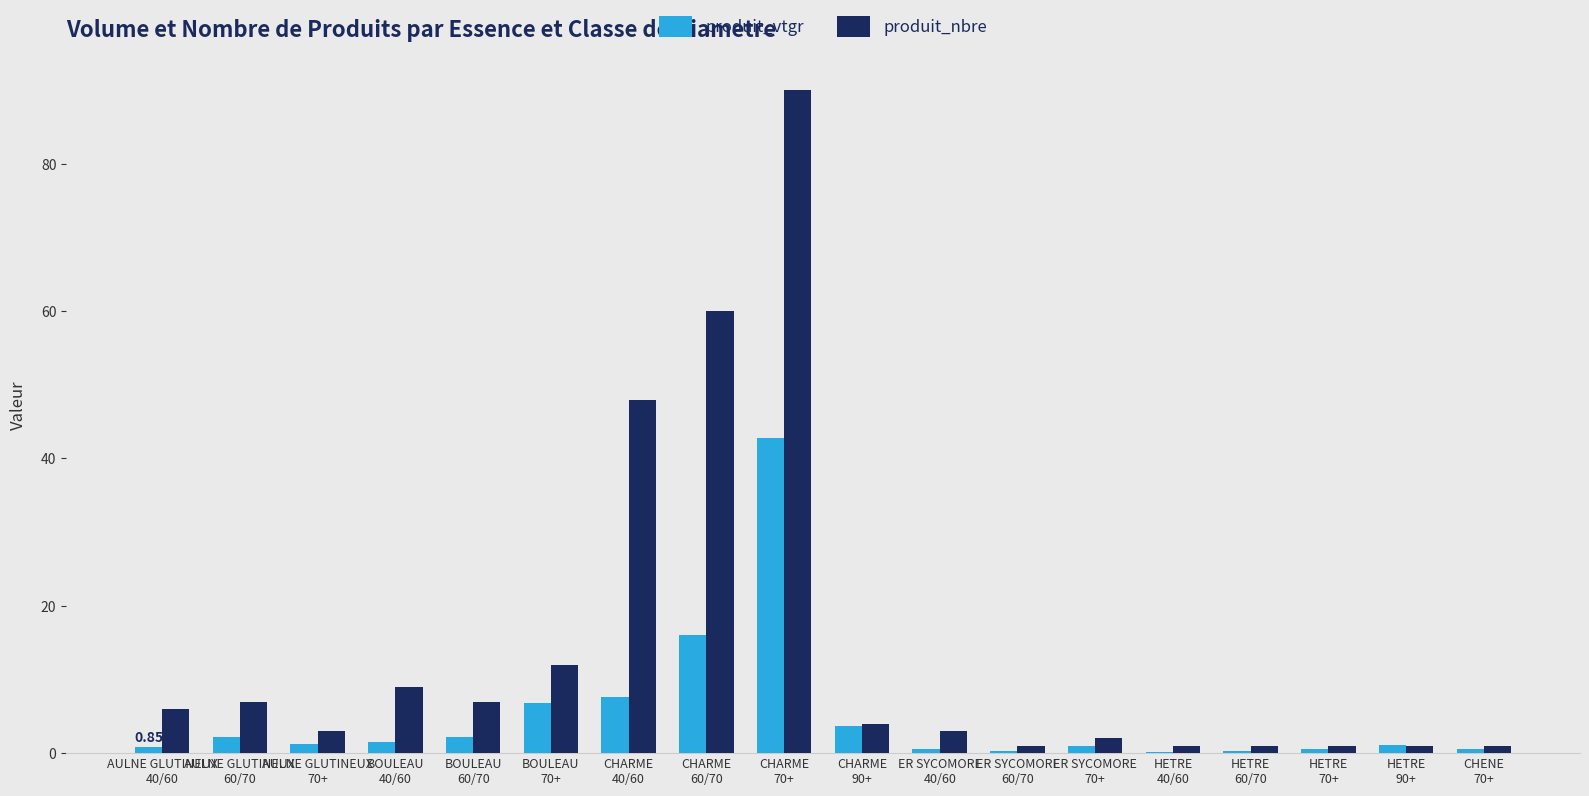

What is the sum of all produit_vtgr values?

89.5